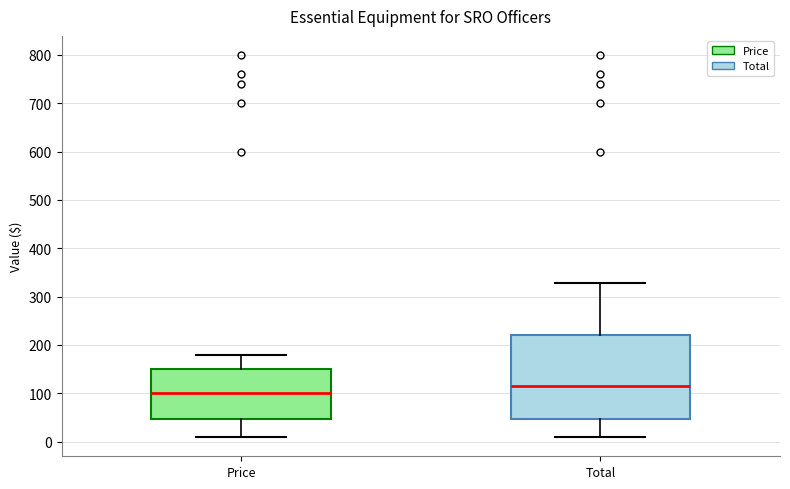

Where does the lower whisker of the box for Total end on the y-axis? The values are not printed on the chart, so give them approximately, as read against the axis.

10